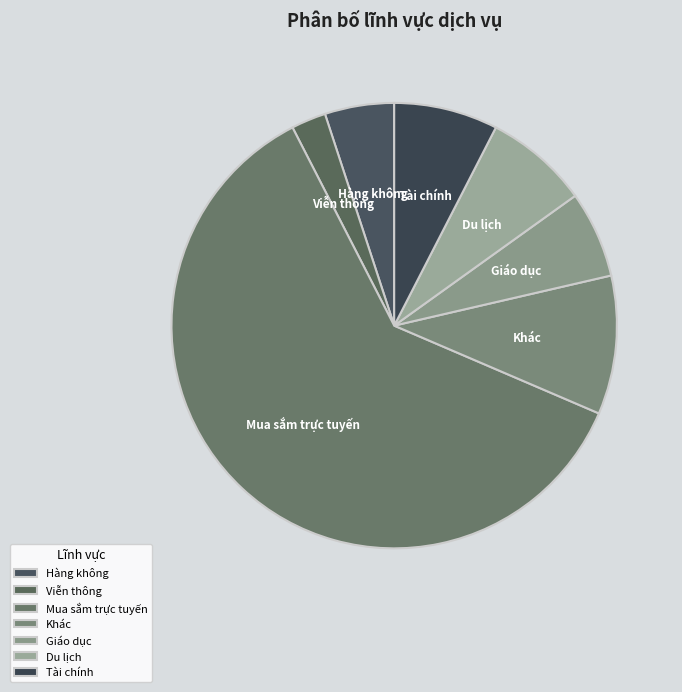

Which category has the biggest portion of the pie?

Mua sắm trực tuyến